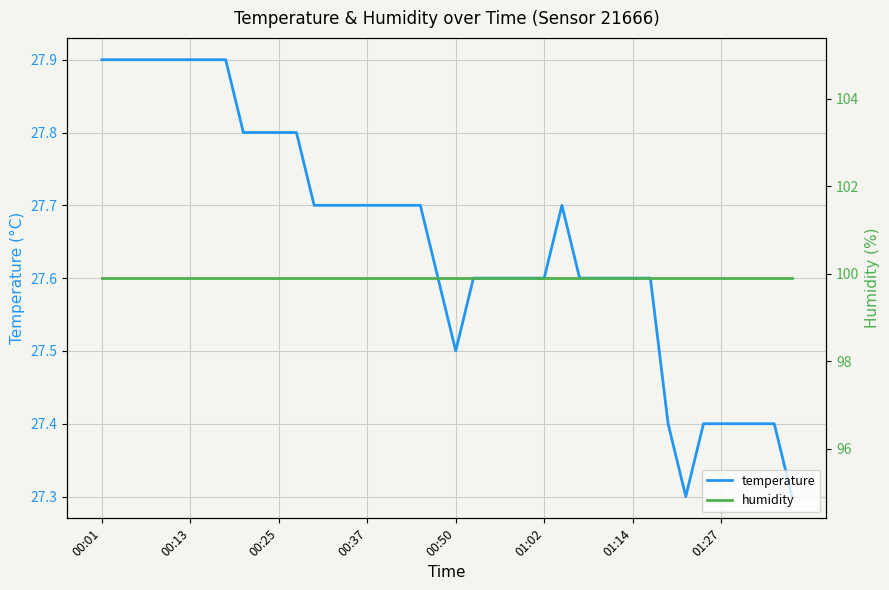

The value of temperature at 00:13 is 41.3. True or false?

False